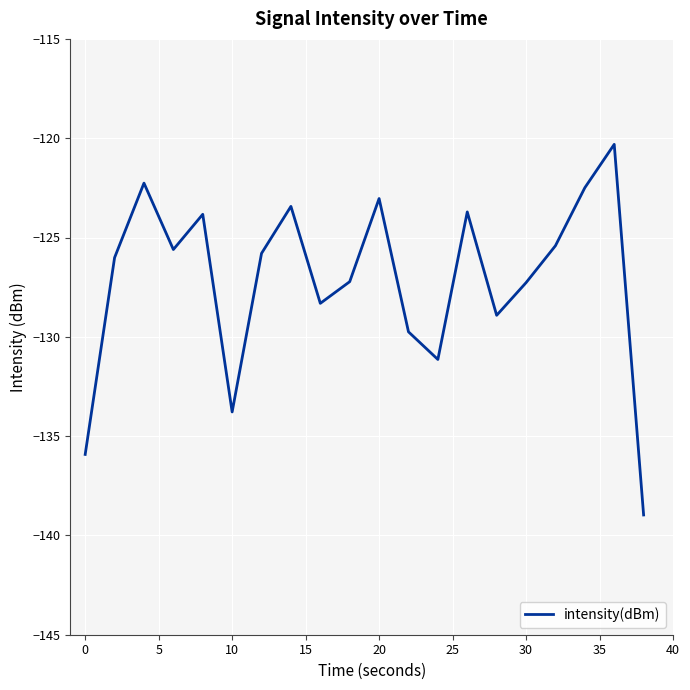

What is the smallest value displayed?

-139.0